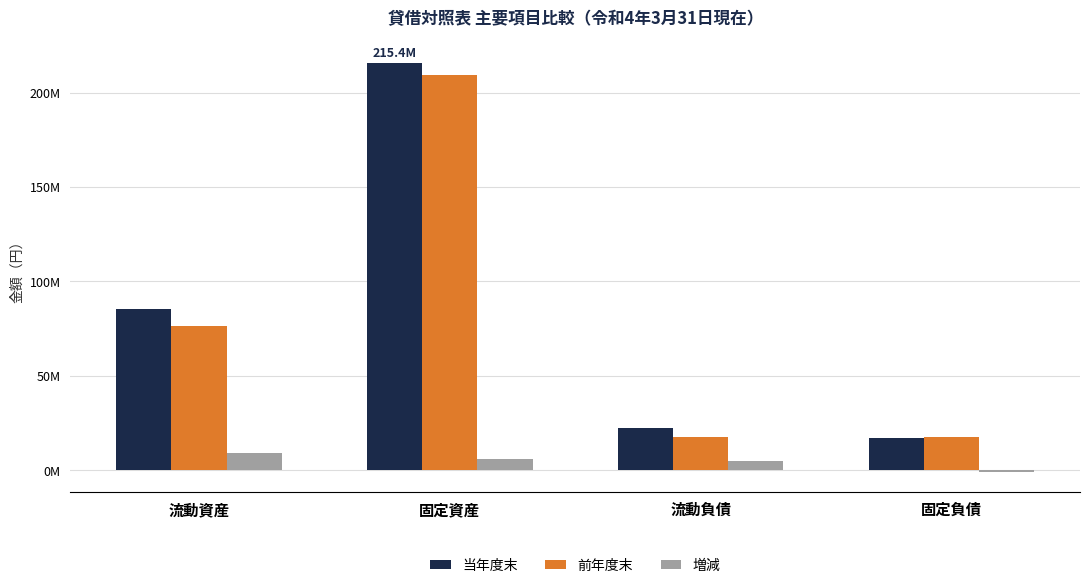

List the series in order of their peak value, lowest first.

増減, 前年度末, 当年度末